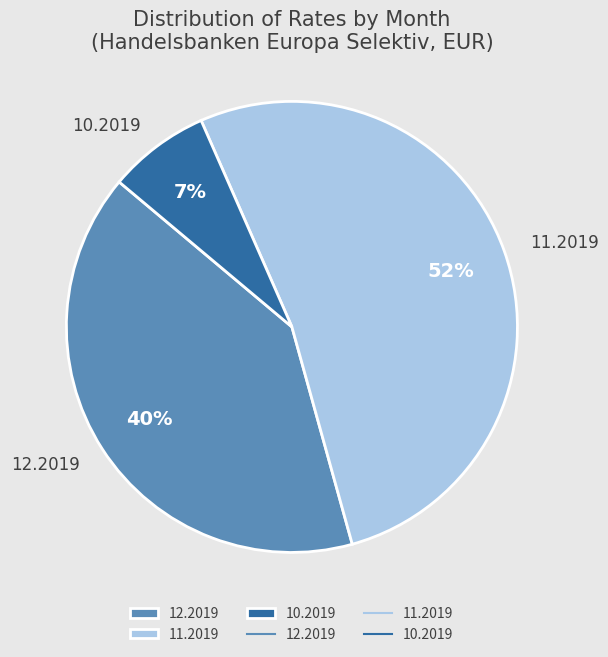

Combined, do 11.2019 and 10.2019 account for over 50%?

Yes